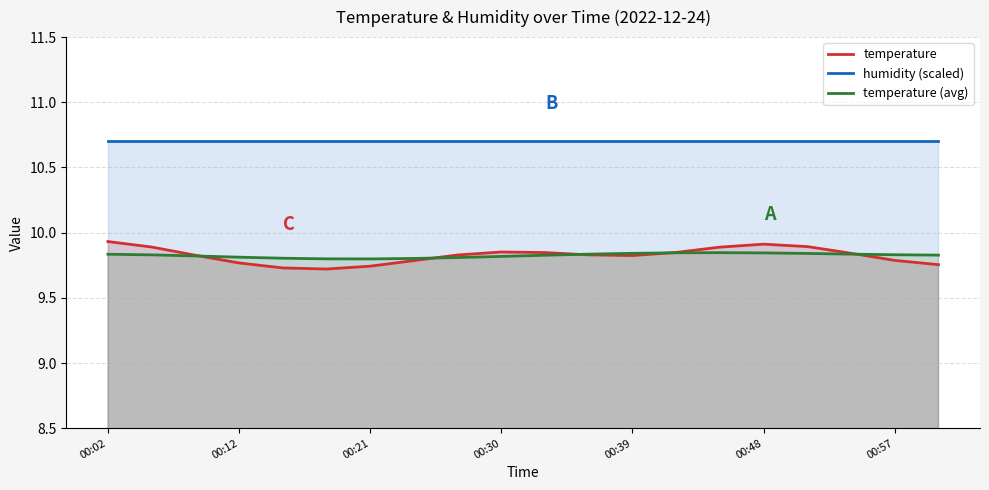

What is the lowest value of the humidity (scaled) series?

10.7